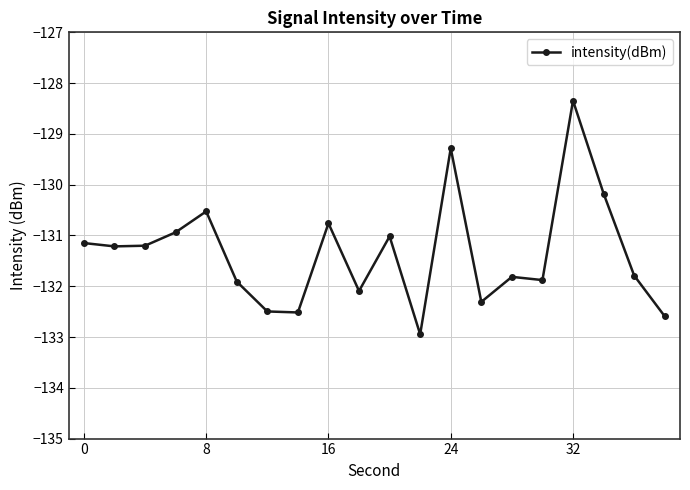

True or false: the data has more than 0 interior local peaks.

True